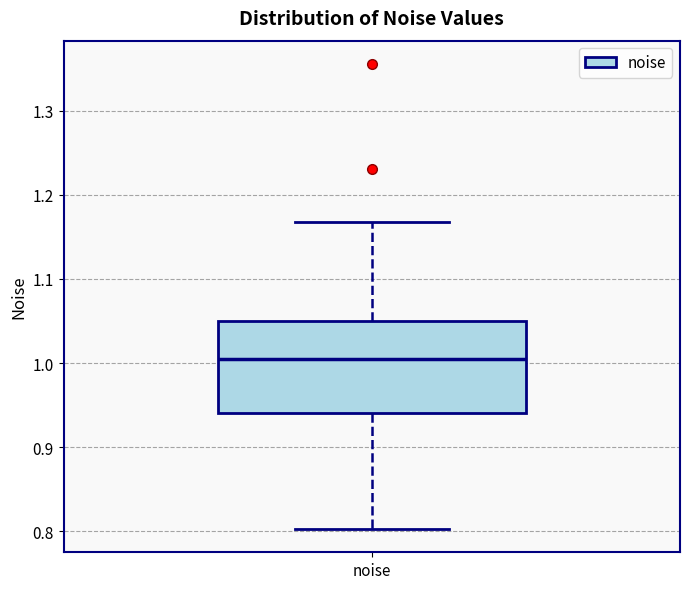

Where does the lower whisker of the box for noise end on the y-axis? The values are not printed on the chart, so give them approximately, as read against the axis.

0.80